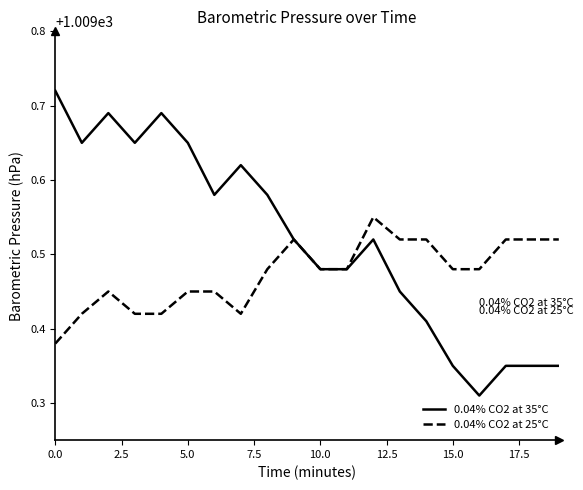

Rank the series by their maximum value, from highest to lowest.

0.04% CO2 at 35°C, 0.04% CO2 at 25°C